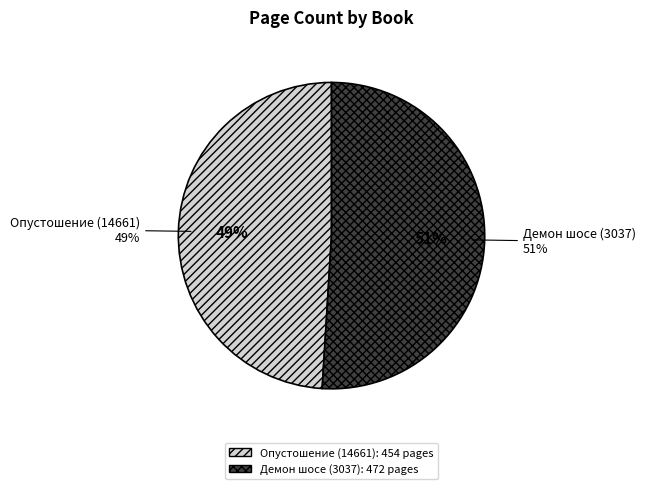

What is the ratio of the value at Опустошение (14661) to the value at Демон шосе (3037)?

1.0